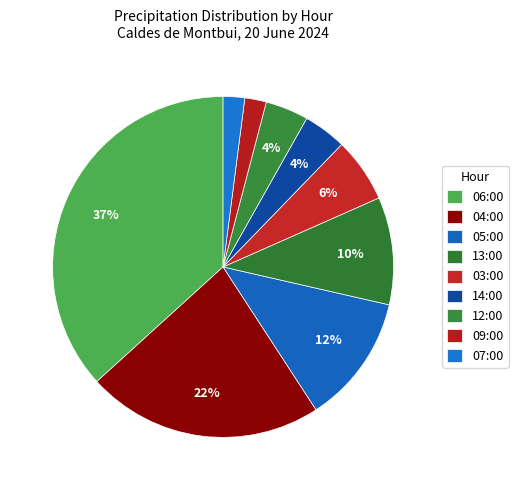

How many segments does this pie chart have?

9